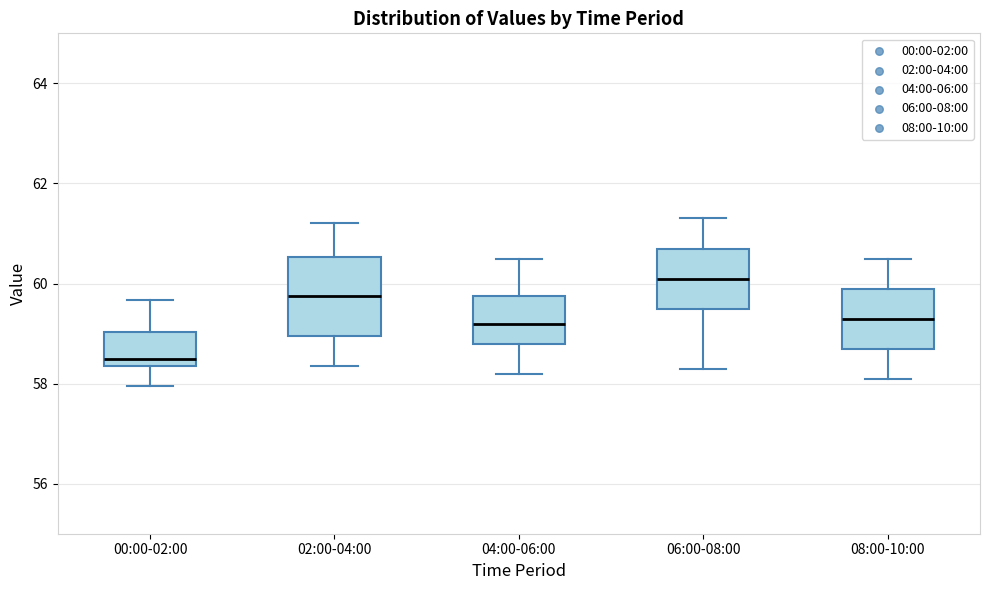

Reading left to right, read every box against the y-axis: the position of its median line, the range the box covers, and the ends of its whiskers. The values are not printed on the chart, so give them approximately, as read against the axis.

00:00-02:00: median 58.6, box 58.4 to 59.0, whiskers 58.0 to 59.6
02:00-04:00: median 59.8, box 59.0 to 60.6, whiskers 58.4 to 61.2
04:00-06:00: median 59.2, box 58.8 to 59.8, whiskers 58.2 to 60.6
06:00-08:00: median 60.2, box 59.6 to 60.8, whiskers 58.4 to 61.4
08:00-10:00: median 59.4, box 58.8 to 60.0, whiskers 58.2 to 60.6